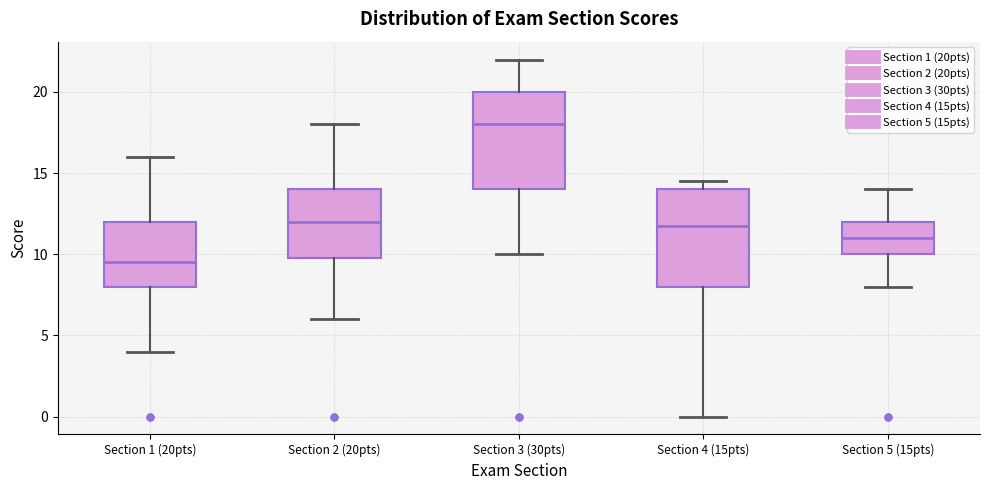

Reading left to right, transcribe this box plot: for each box, give where its median line is, the range the box spans, and where its two whiskers end, as read against the y-axis. The values are not printed on the chart, so give them approximately, as read against the axis.

Section 1 (20pts): median 9.5, box 8.0 to 12.0, whiskers 4.0 to 16.0
Section 2 (20pts): median 12.0, box 10.0 to 14.0, whiskers 6.0 to 18.0
Section 3 (30pts): median 18.0, box 14.0 to 20.0, whiskers 10.0 to 22.0
Section 4 (15pts): median 12.0, box 8.0 to 14.0, whiskers 0.0 to 14.5
Section 5 (15pts): median 11.0, box 10.0 to 12.0, whiskers 8.0 to 14.0